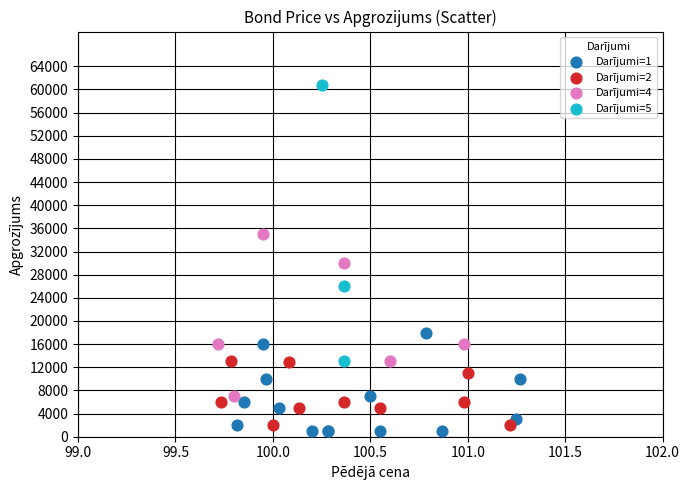

Which series has the largest Y range (max minus min)?

Darījumi=5